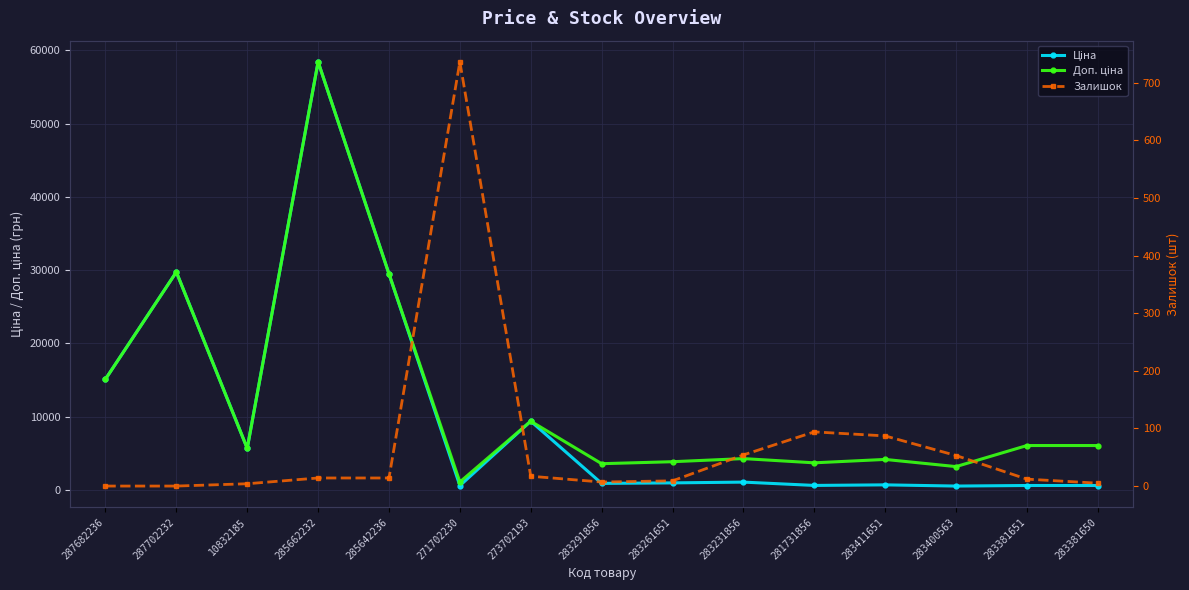

How many data points in Ціна are above 963?

8